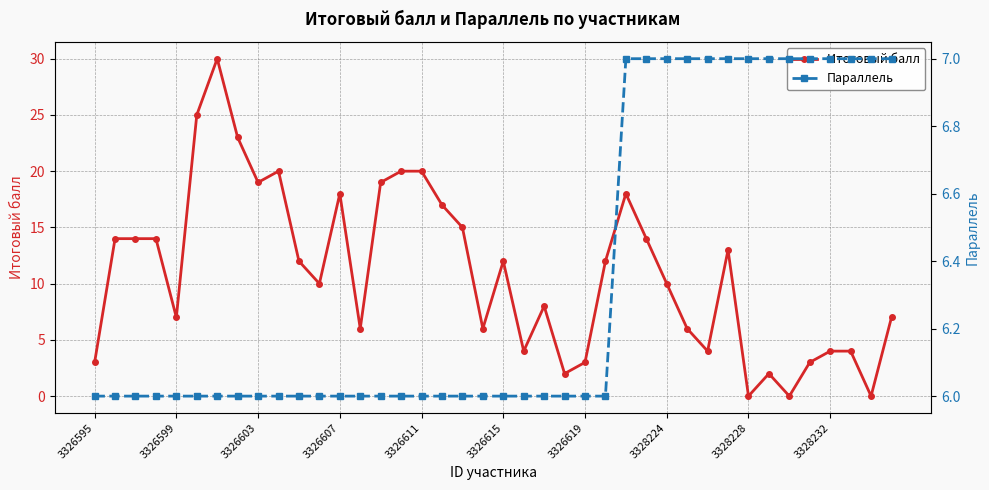

True or false: Итоговый балл has more than 2 points higher than both neighbors.

True